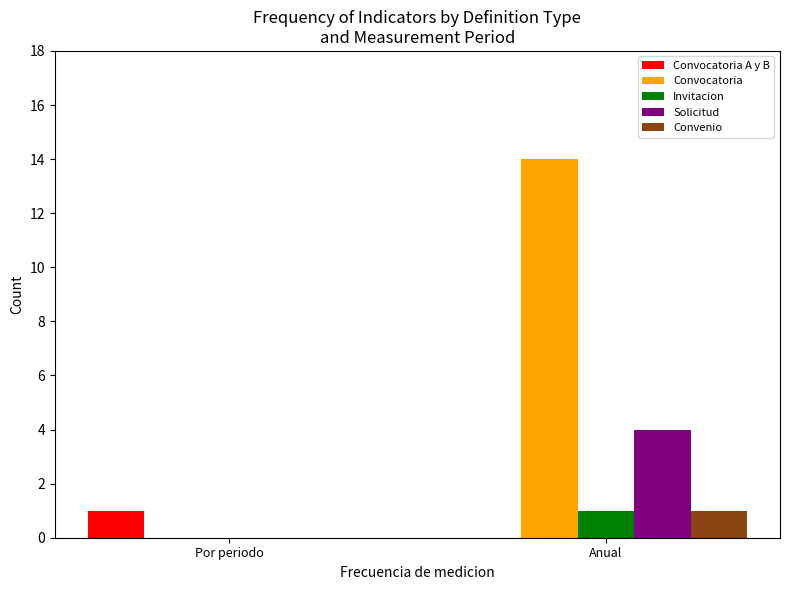

What is the highest value of the Convenio series?

1